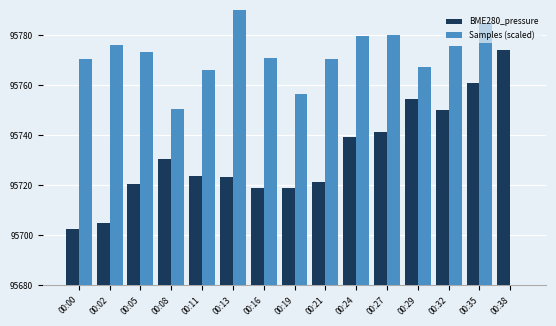

Does the chart contain any negative values?

No